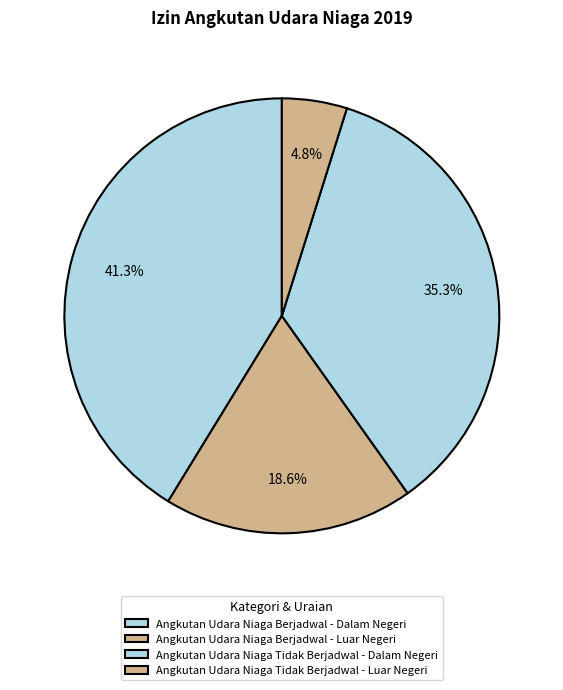

Which slice is the smallest?

Angkutan Udara Niaga Tidak Berjadwal - Luar Negeri